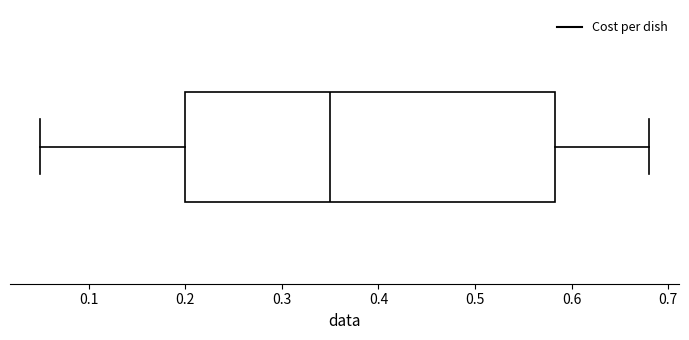

Transcribe this box plot: give where the median line is, the range the box spans, and where the two whiskers end, as read against the x-axis. The values are not printed on the chart, so give them approximately, as read against the axis.

median 0.35, box 0.20 to 0.58, whiskers 0.05 to 0.68